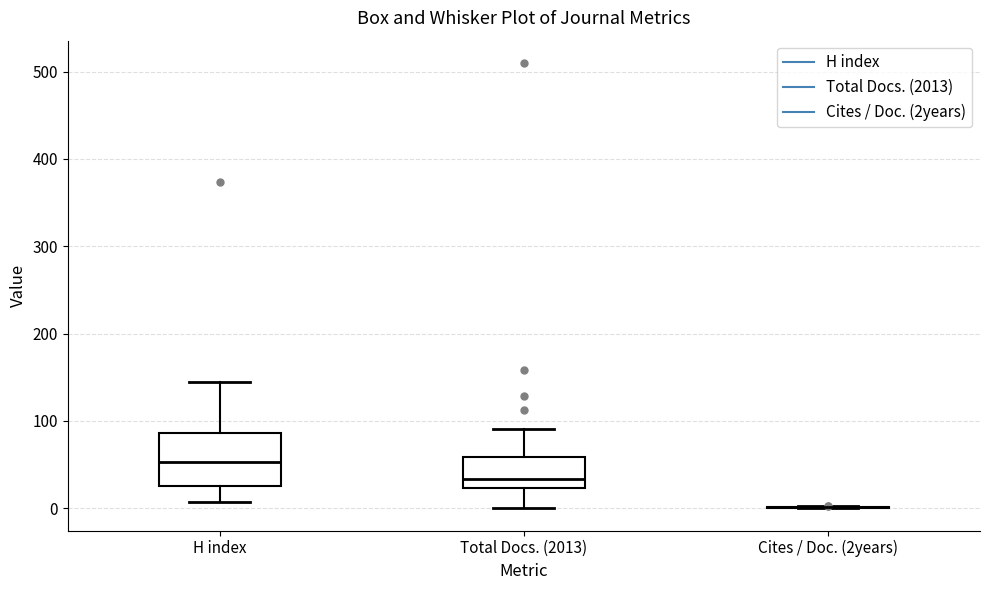

Reading left to right, transcribe this box plot: for each box, give where its median line is, the range the box spans, and where its two whiskers end, as read against the y-axis. The values are not printed on the chart, so give them approximately, as read against the axis.

H index: median 50, box 30 to 90, whiskers 10 to 150
Total Docs. (2013): median 30, box 20 to 60, whiskers 0 to 90
Cites / Doc. (2years): box collapsed to a line at 0, whiskers 0 to 0